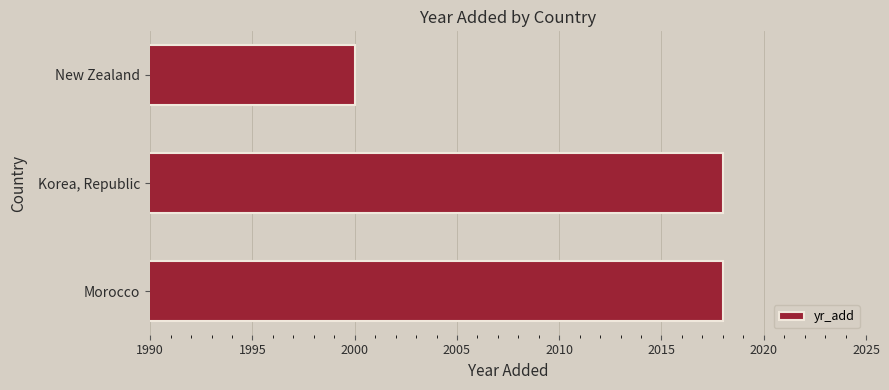

What is the ratio of the value at Korea, Republic to the value at New Zealand?

1.0